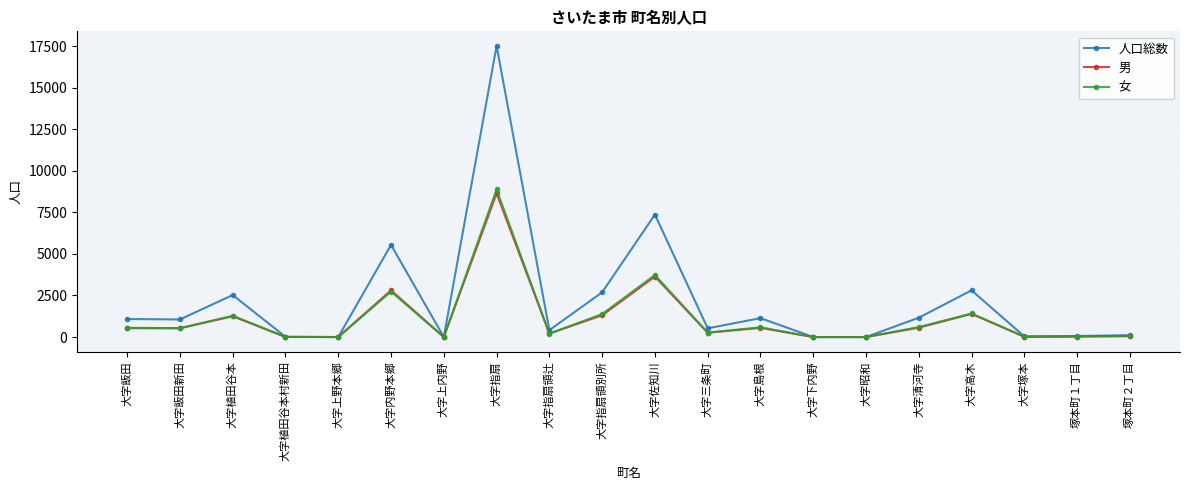

Which series changed the most between 大字上内野 and 大字高木?

人口総数